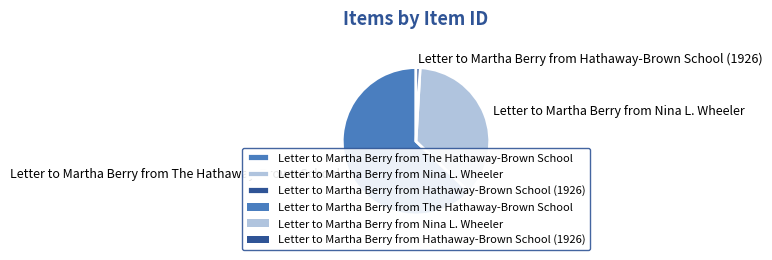

How many segments does this pie chart have?

3